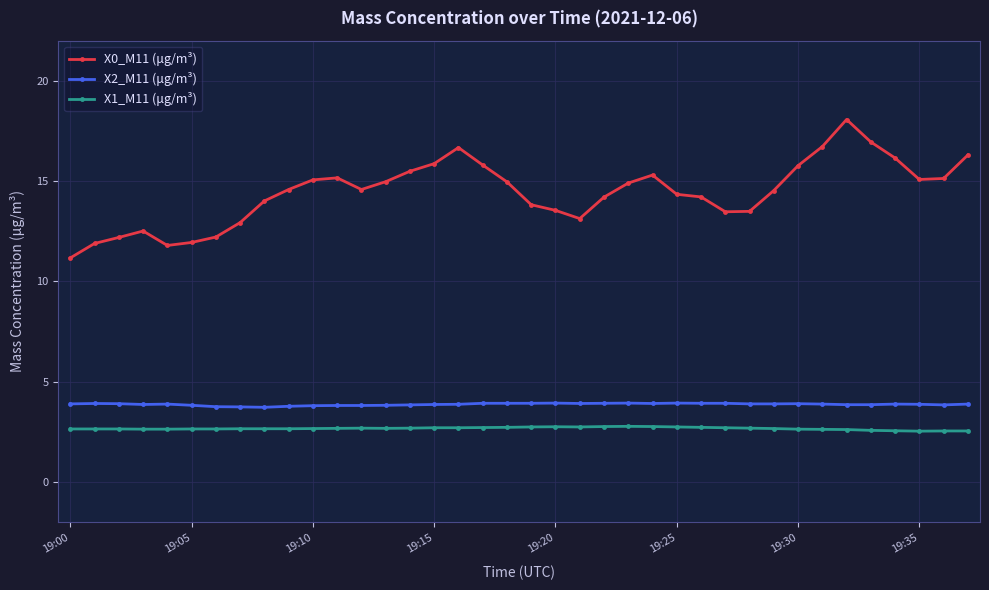

What is the value of the X2_M11 (μg/m³) point at the 11th from the left?

3.8